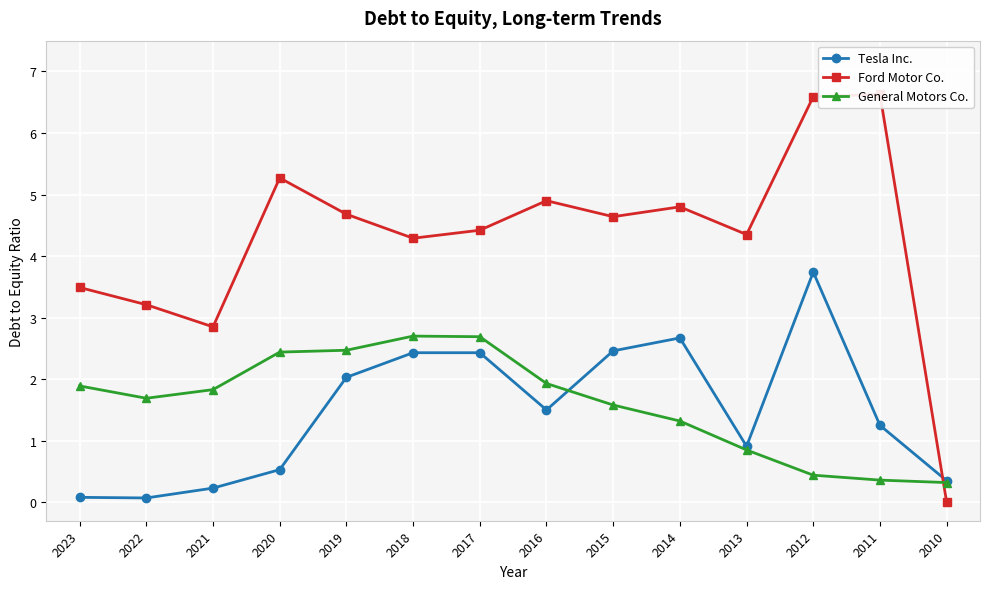

How many intersections are there between Tesla Inc. and General Motors Co.?

1